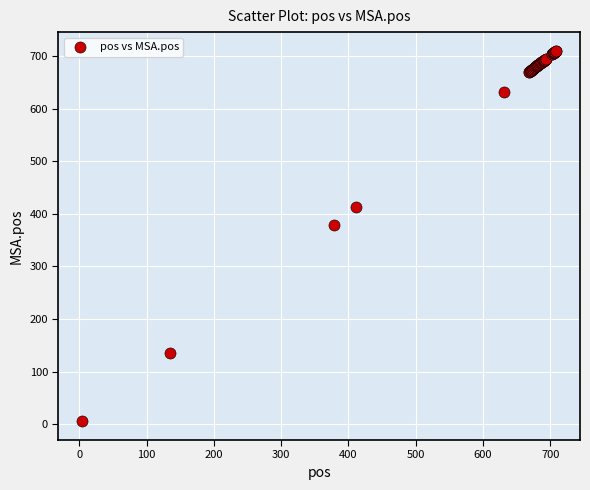

What Y value in the scatter plot is closest to 357?

379